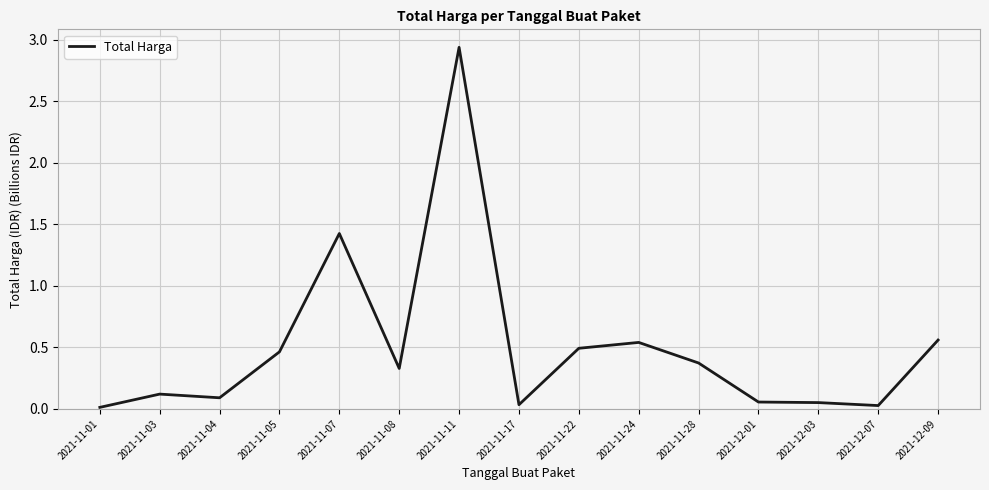

True or false: the data shows 1.4 at 2021-11-07.

True